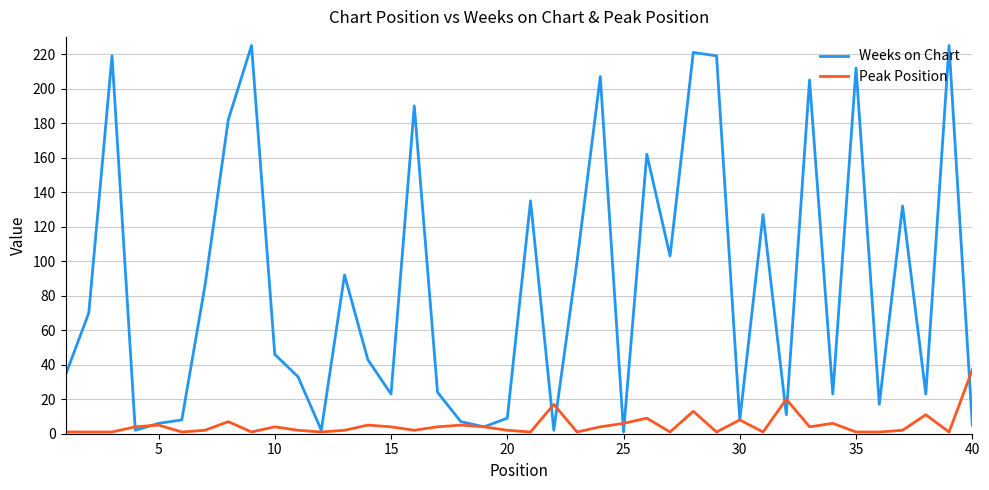

Which series has the widest spread of values?

Weeks on Chart